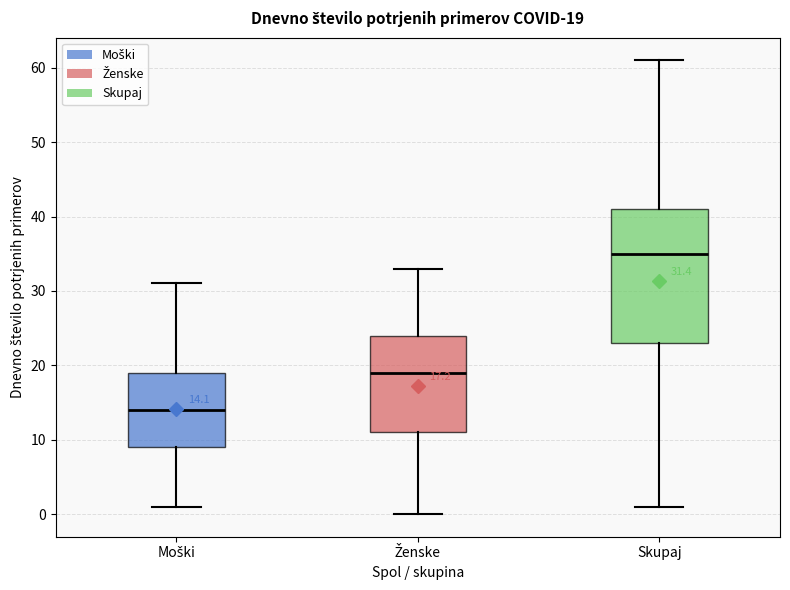

Which box has the highest median line?

Skupaj